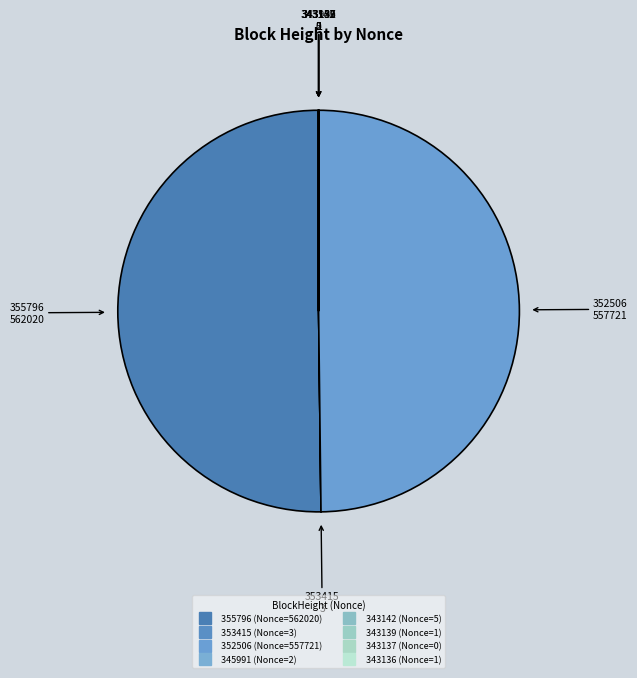

Which category has the smallest portion of the pie?

343137